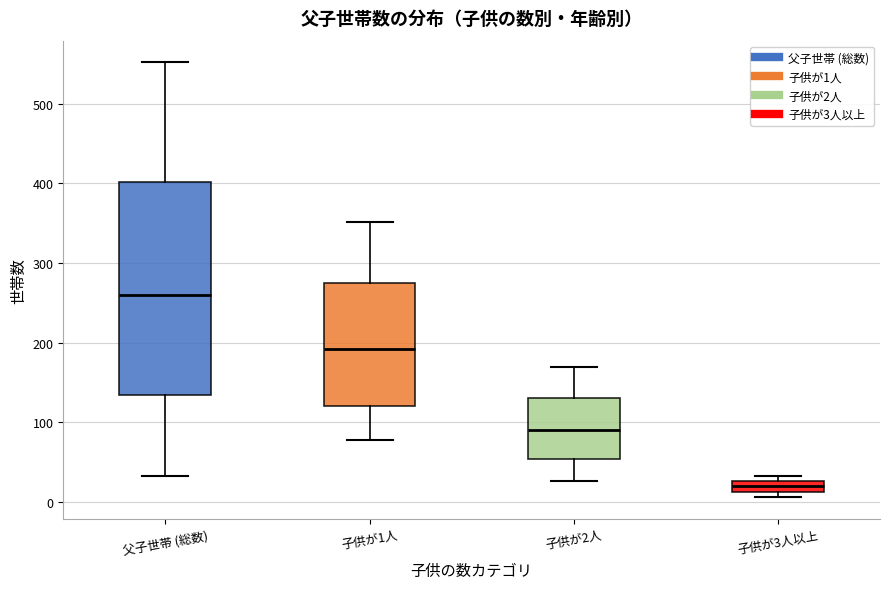

Comparing the boxes themselves (not the whiskers), which one is the tallest?

父子世帯 (総数)